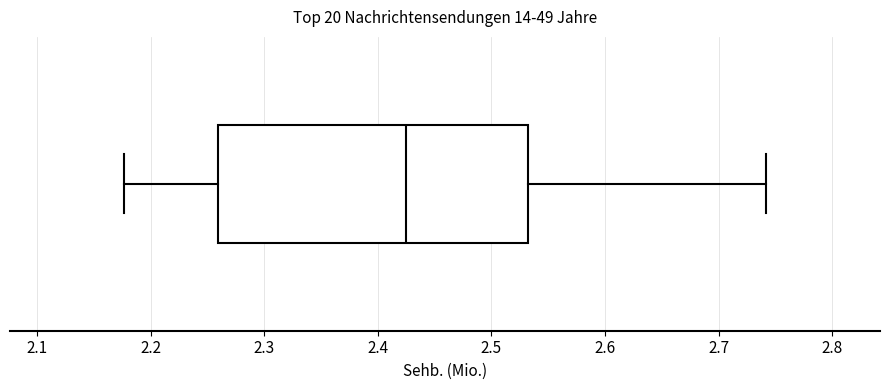

Transcribe this box plot: give where the median line is, the range the box spans, and where the two whiskers end, as read against the x-axis. The values are not printed on the chart, so give them approximately, as read against the axis.

median 2.42, box 2.26 to 2.53, whiskers 2.18 to 2.74